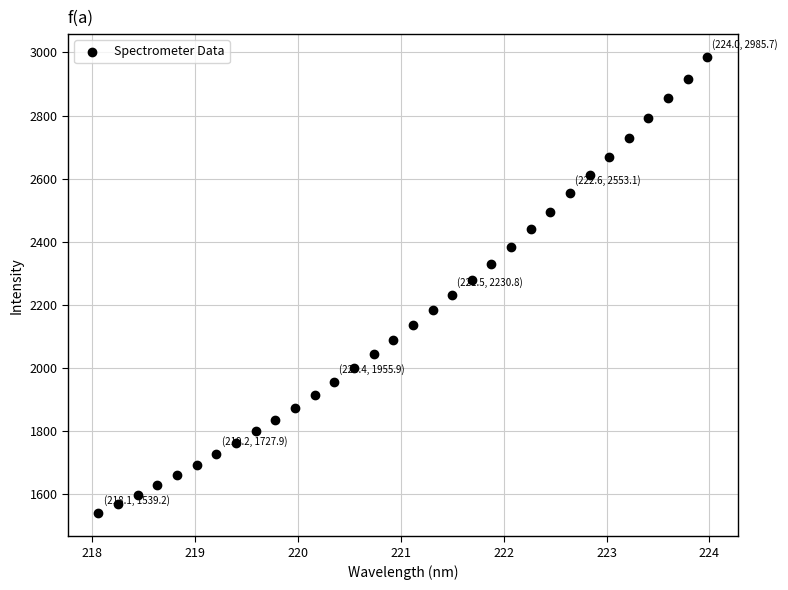

What is the range of X values (max minus min)?

5.9